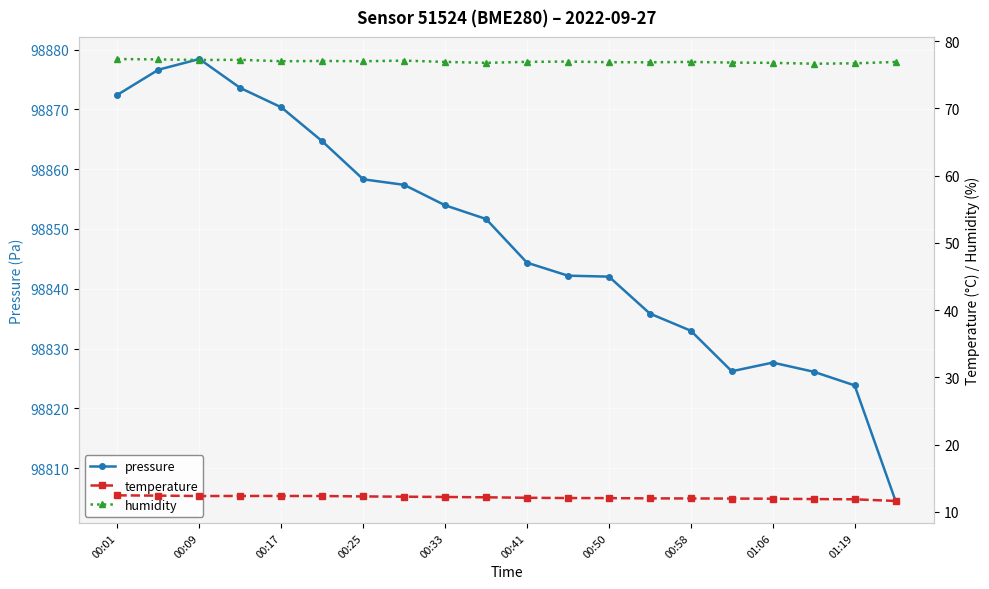

Which series has the widest spread of values?

pressure